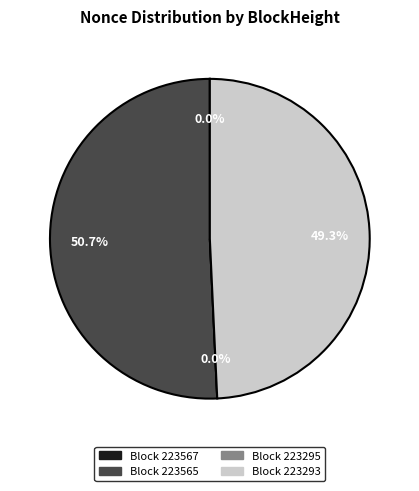

Between 223295 and 223293, which is larger?

223293